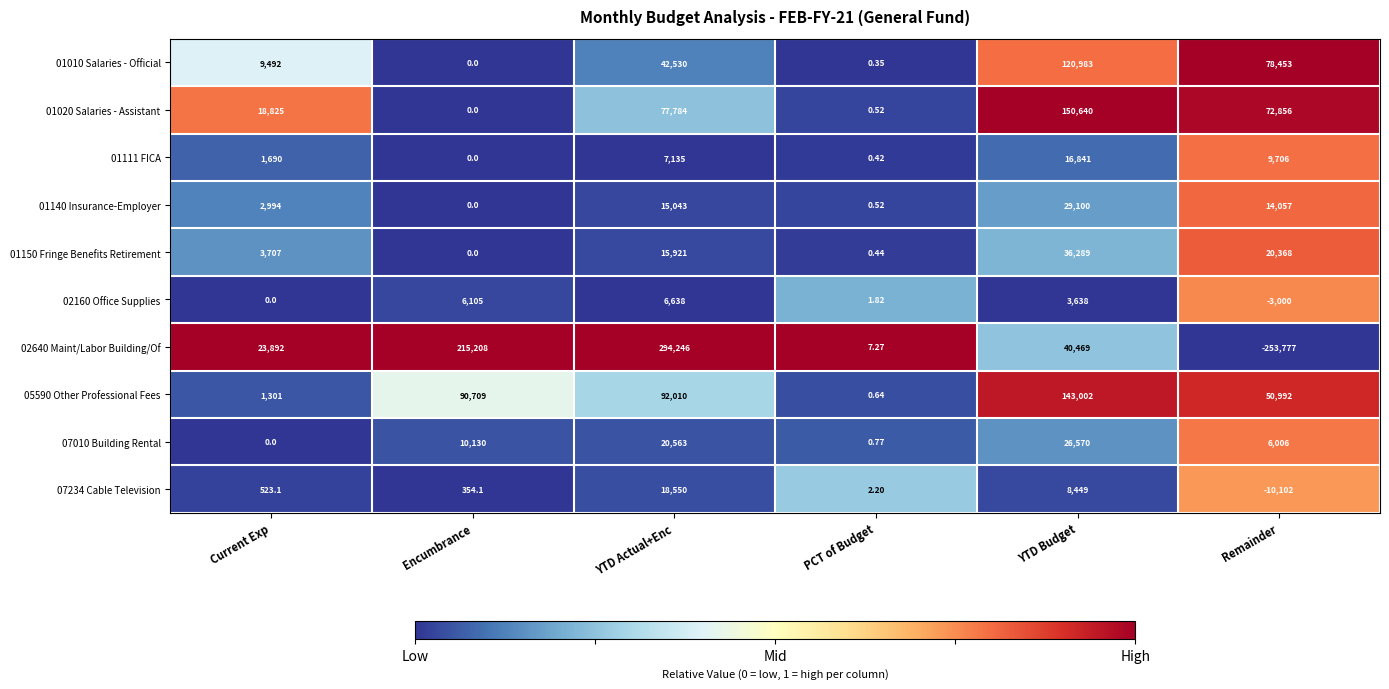

List the labels in order of 02640 Maint/Labor Building/Of value, largest first.

YTD Actual+Enc, Encumbrance, YTD Budget, Current Exp, PCT of Budget, Remainder